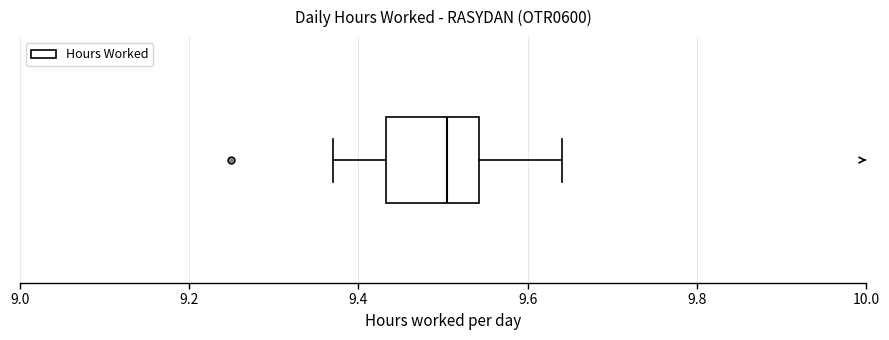

Where does the right whisker of the box end on the x-axis? The values are not printed on the chart, so give them approximately, as read against the axis.

9.64